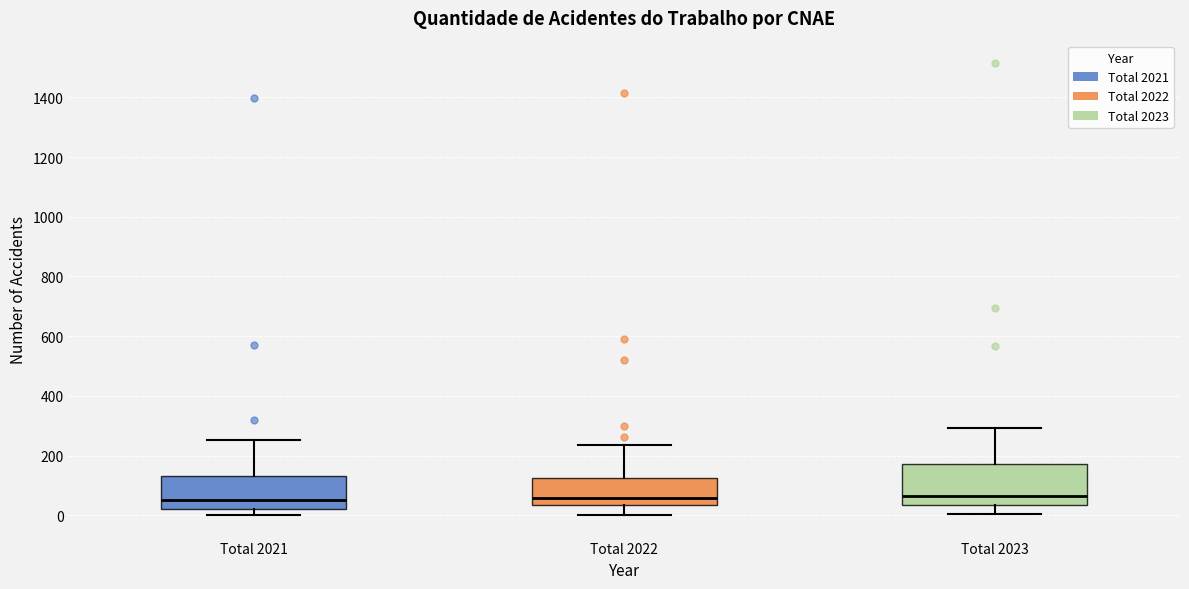

Where does the upper whisker of the box for Total 2021 end on the y-axis? The values are not printed on the chart, so give them approximately, as read against the axis.

260